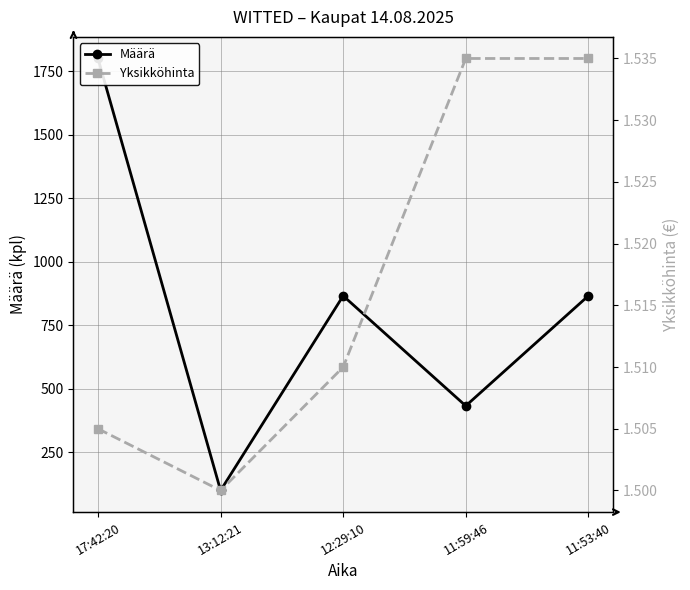

What is the difference between the second highest and minimum values in the Määrä series?

766.0